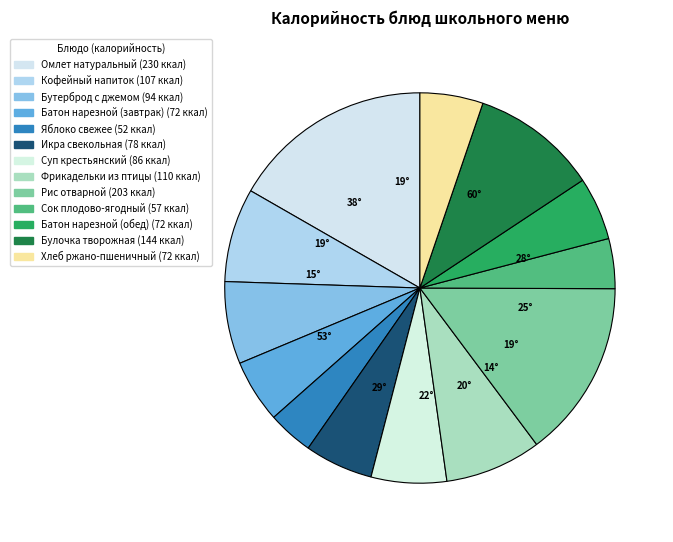

What is the smallest slice in the pie chart?

Яблоко свежее